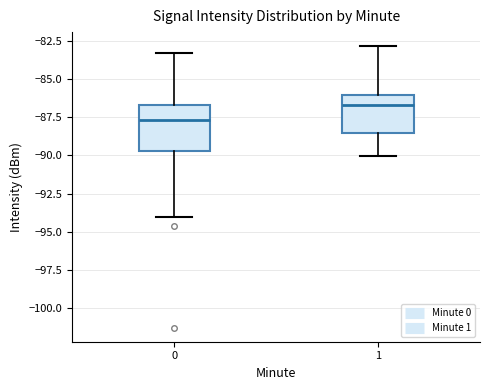

Which box's median line is the lowest?

0